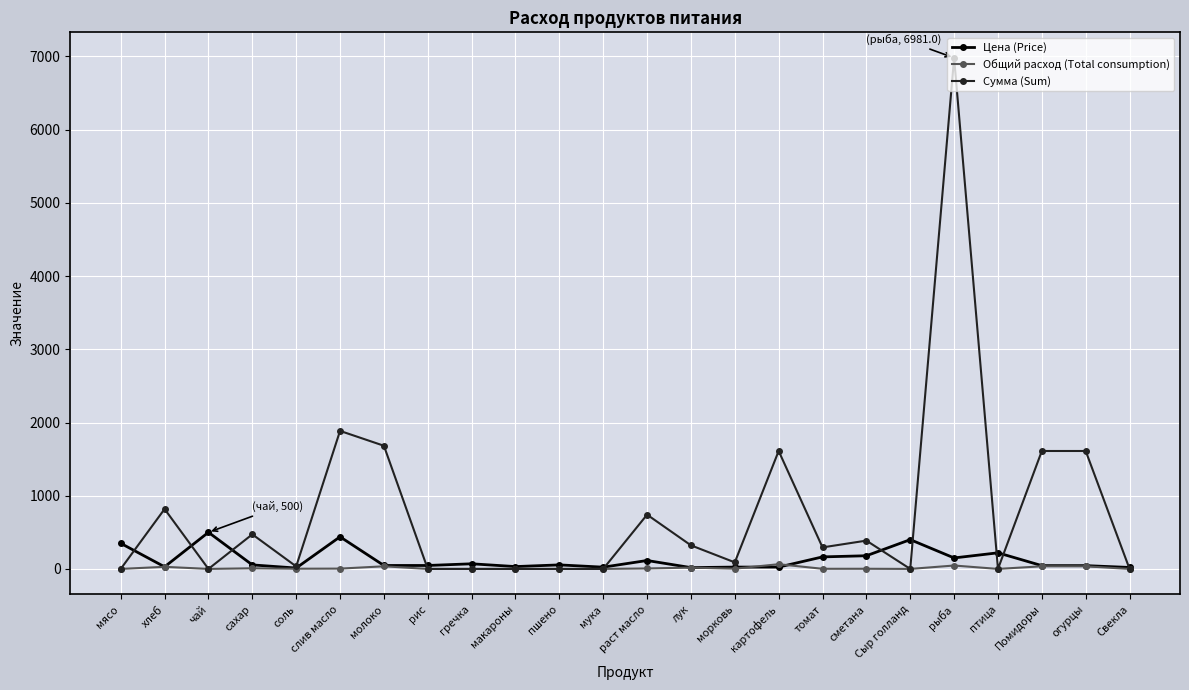

List the series in order of their peak value, lowest first.

Общий расход (Total consumption), Цена (Price), Сумма (Sum)